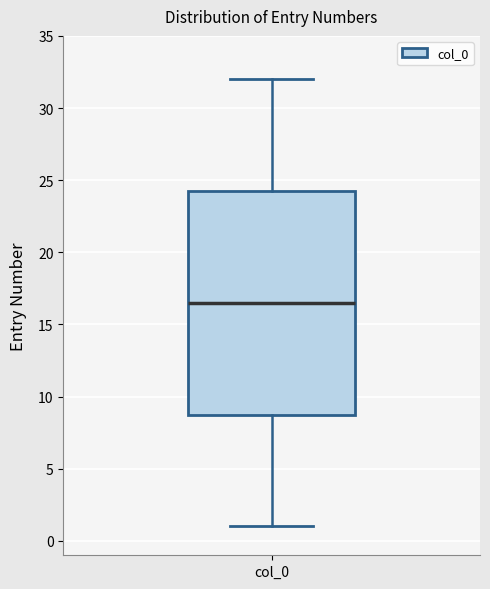

Transcribe this box plot: give where the median line is, the range the box spans, and where the two whiskers end, as read against the y-axis. The values are not printed on the chart, so give them approximately, as read against the axis.

median 16.5, box 9.0 to 24.5, whiskers 1.0 to 32.0